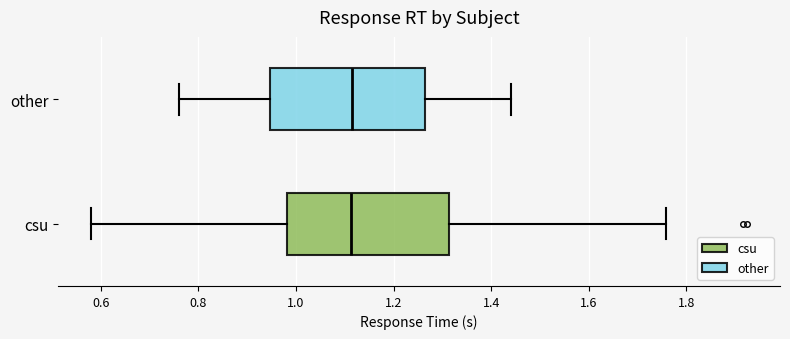

Where does the median line of the box for other sit on the x-axis? The values are not printed on the chart, so give them approximately, as read against the axis.

1.12